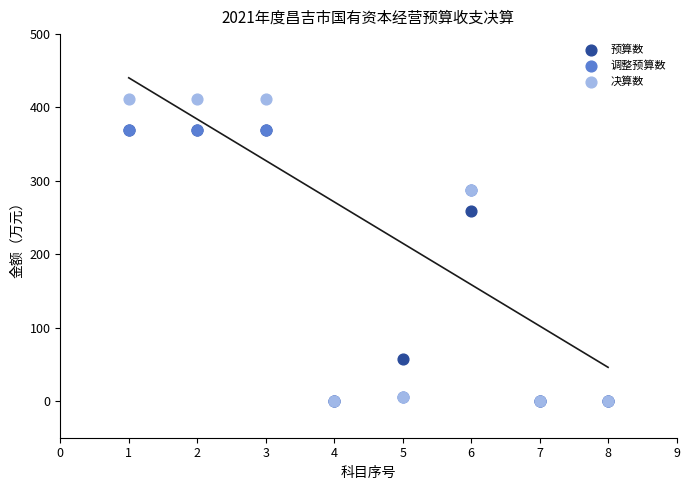

In the 预算数 series, what Y value is closest to 185?

259